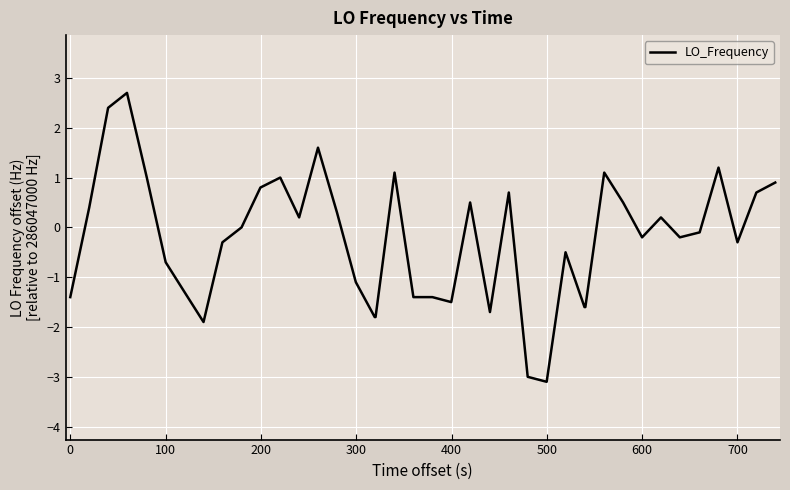

What is the difference between the maximum and second lowest values?

5.7